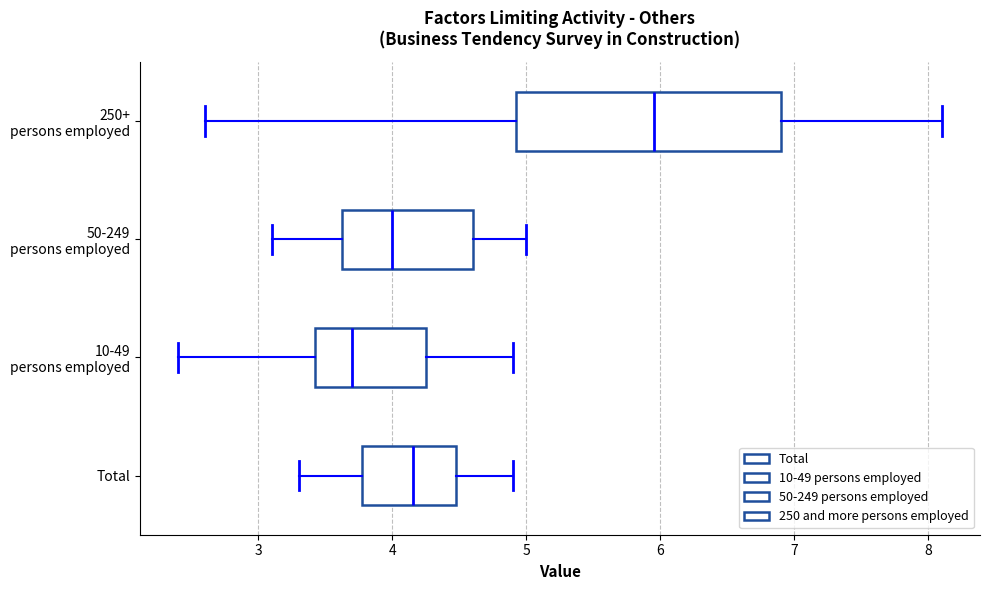

Reading bottom to top, transcribe this box plot: for each box, give where its median line is, the range the box spans, and where its two whiskers end, as read against the x-axis. The values are not printed on the chart, so give them approximately, as read against the axis.

Total: median 4.2, box 3.8 to 4.5, whiskers 3.3 to 4.9
10-49 persons employed: median 3.7, box 3.4 to 4.3, whiskers 2.4 to 4.9
50-249 persons employed: median 4.0, box 3.6 to 4.6, whiskers 3.1 to 5.0
250+ persons employed: median 6.0, box 4.9 to 6.9, whiskers 2.6 to 8.1